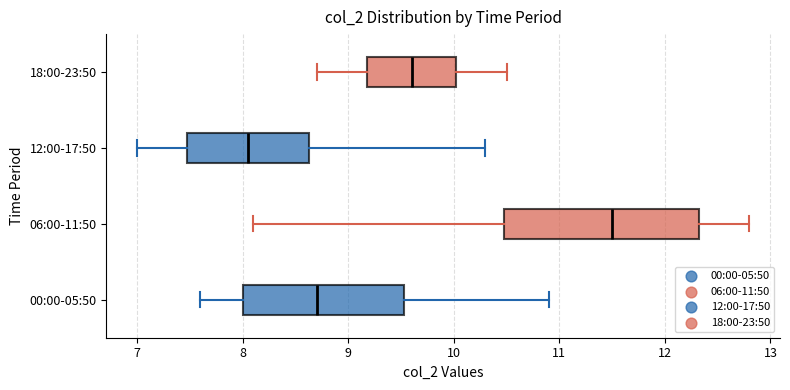

Comparing the boxes themselves (not the whiskers), which one is the widest?

06:00-11:50